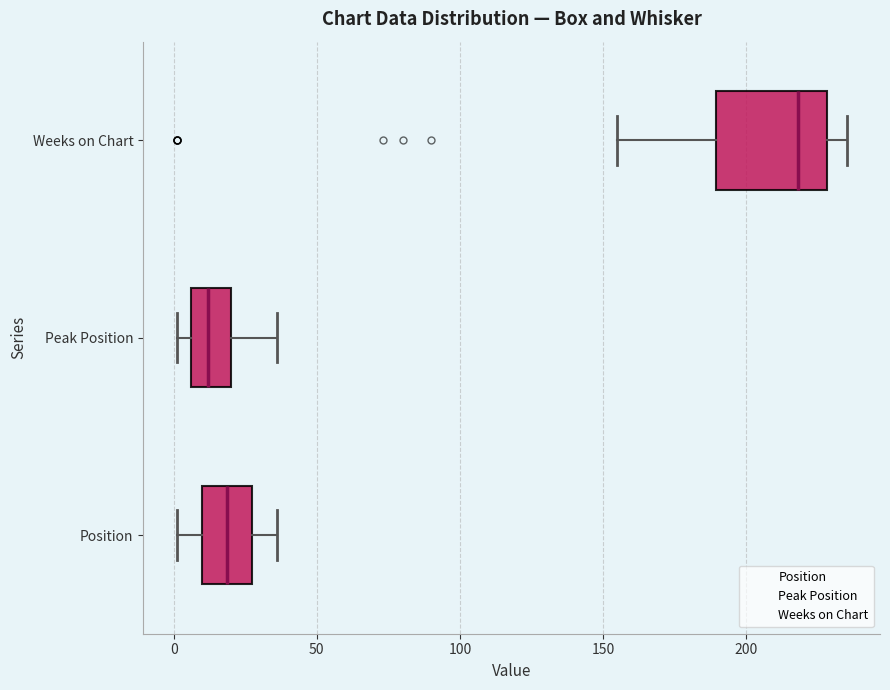

Which box is the widest, from its left edge to its right edge?

Weeks on Chart